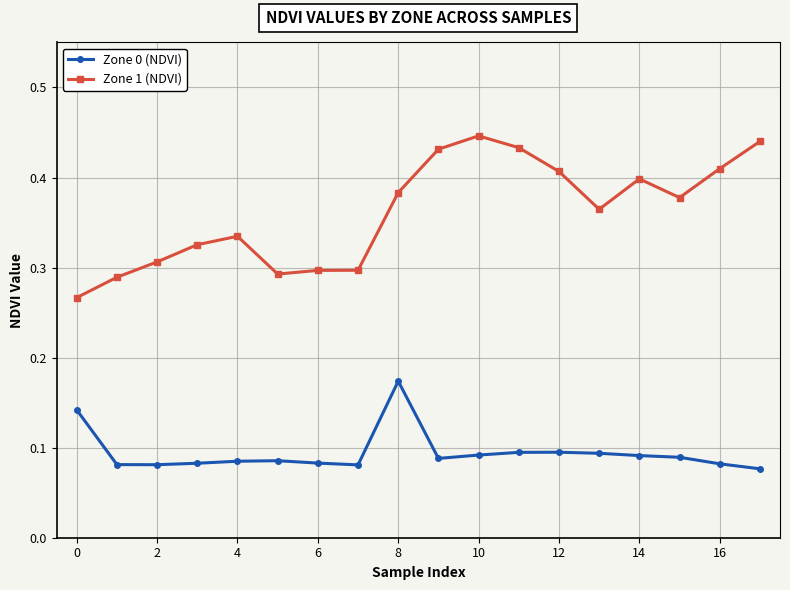

Which series has the largest range (max minus min)?

Zone 1 (NDVI)